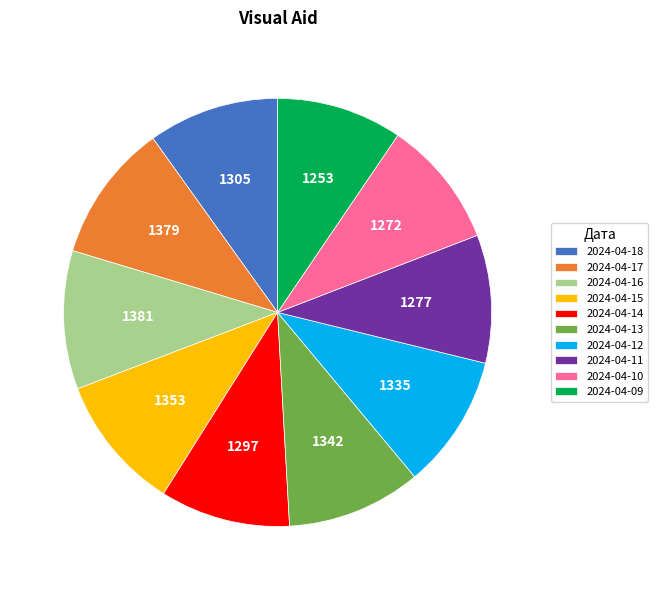

Combined, do 2024-04-12 and 2024-04-17 account for over 50%?

No